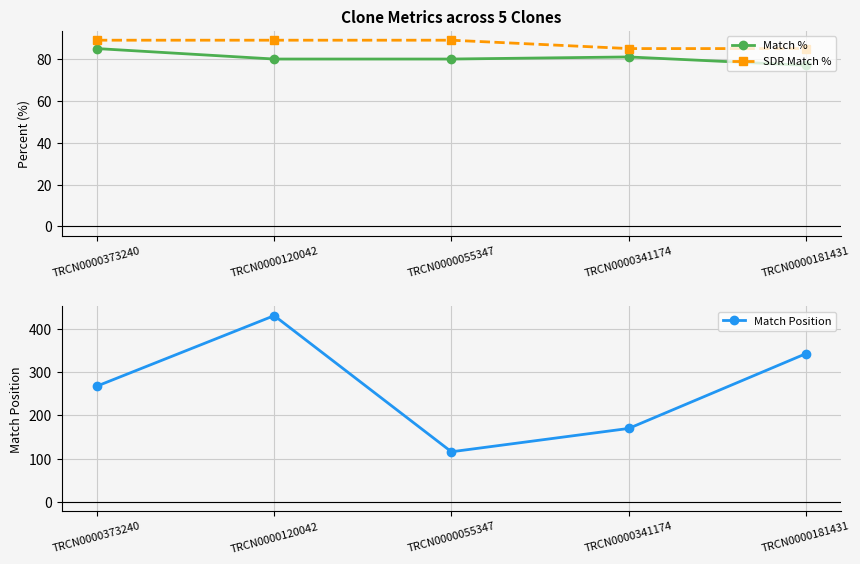

True or false: Match % and Match Position intersect in this chart.

False